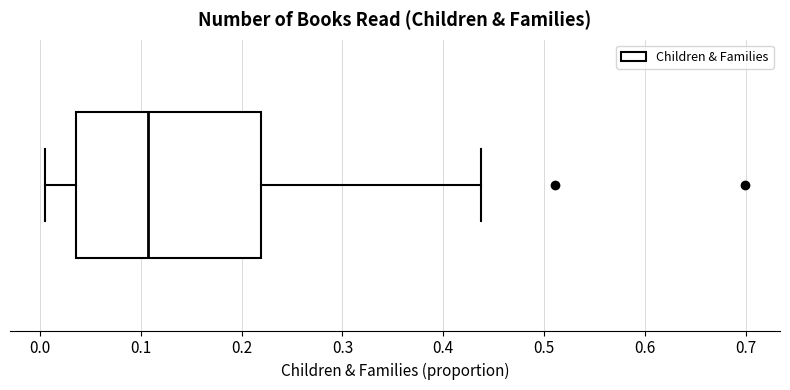

Transcribe this box plot: give where the median line is, the range the box spans, and where the two whiskers end, as read against the x-axis. The values are not printed on the chart, so give them approximately, as read against the axis.

median 0.11, box 0.04 to 0.22, whiskers 0.01 to 0.44